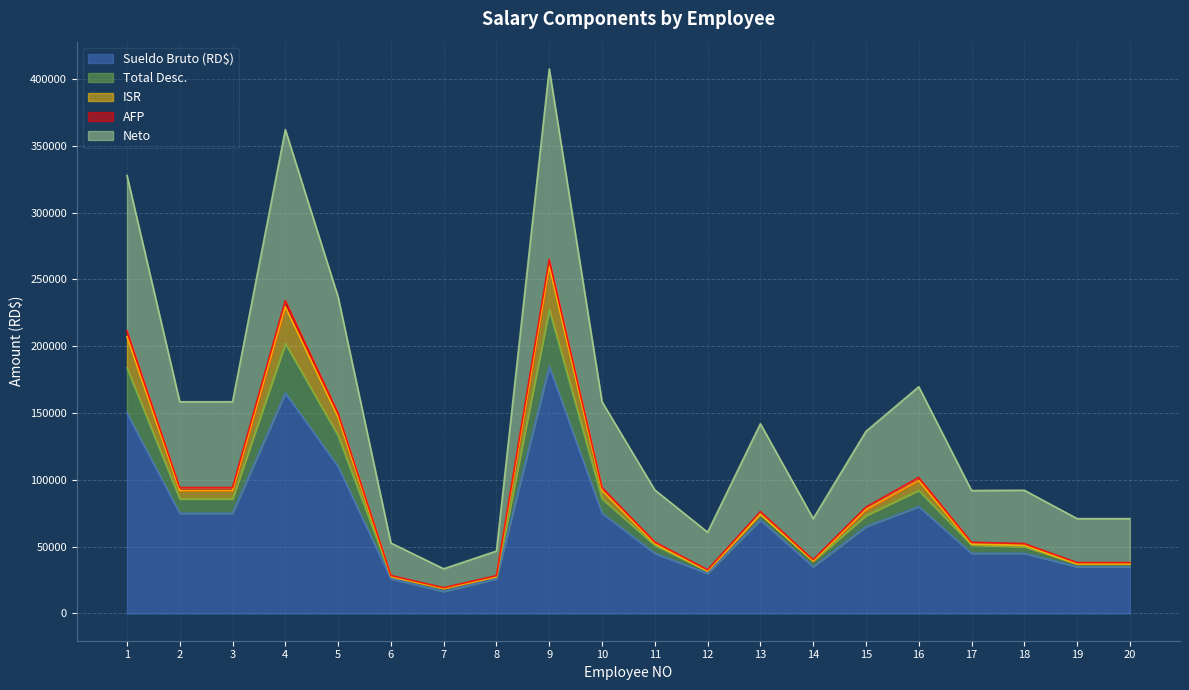

True or false: Total Desc. has more than 2 points higher than both neighbors.

True